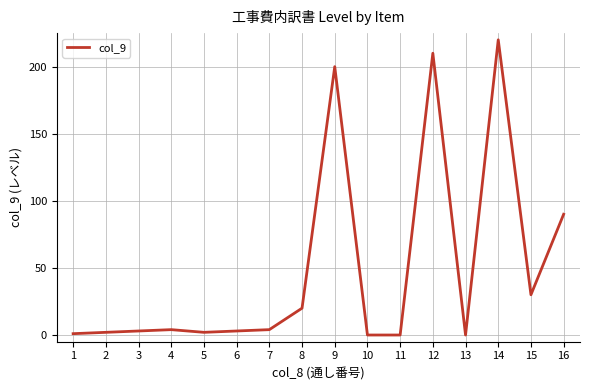

At which label is the value closest to 110?

16